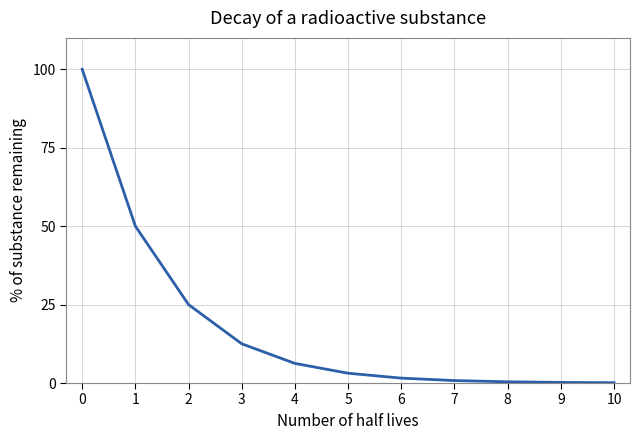

How many categories are shown in the chart?

11